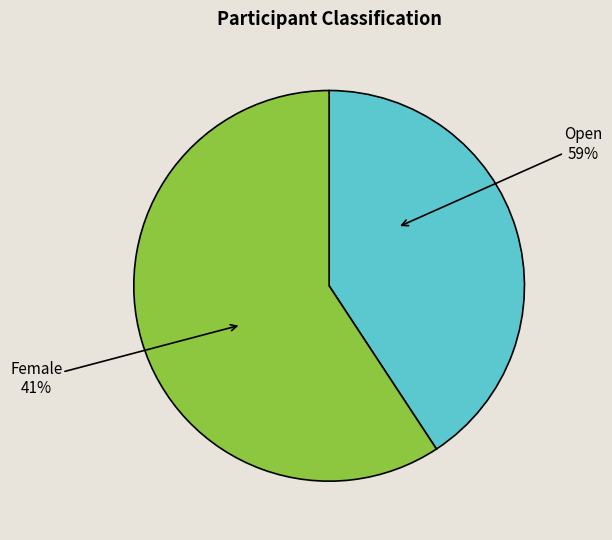

Rank the categories by value from highest to lowest.

Open, Female